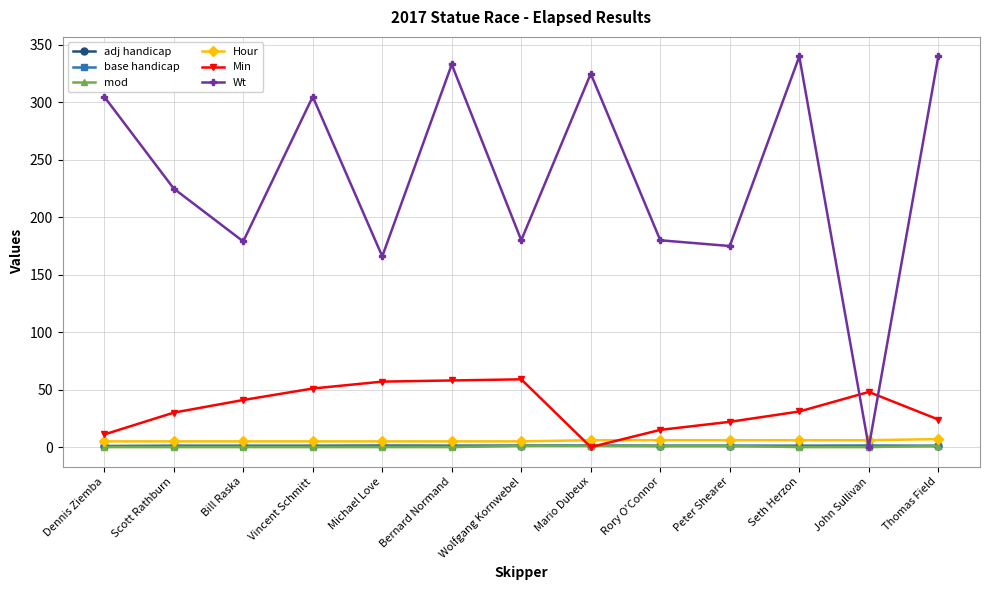

What are all the series names shown in the legend?

adj handicap, base handicap, mod, Hour, Min, Wt